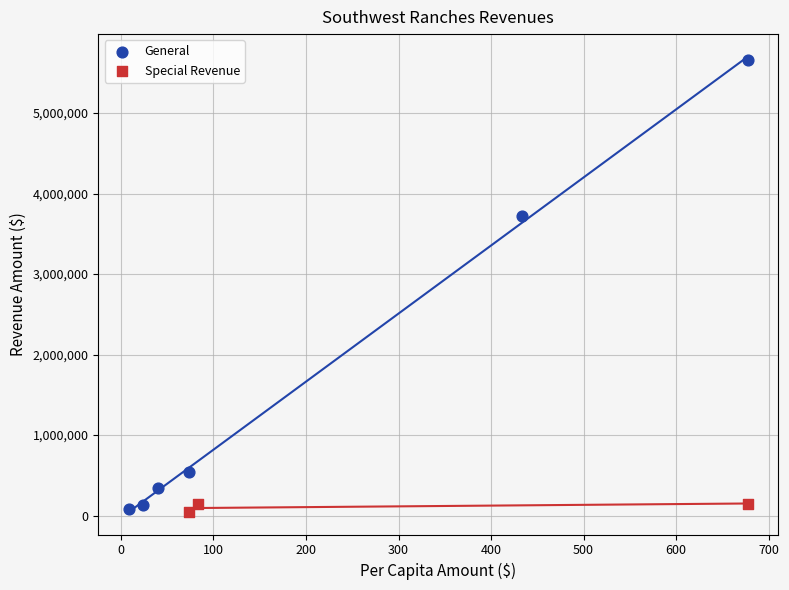

Which series has the largest Y range (max minus min)?

General